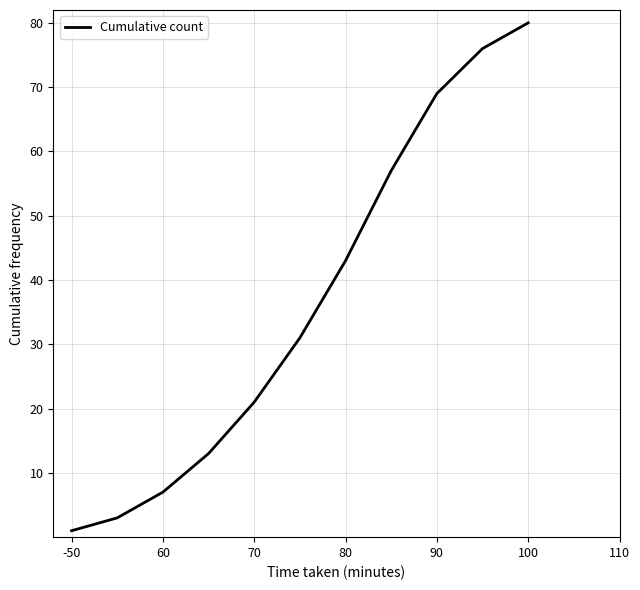

What is the greatest value displayed?

80